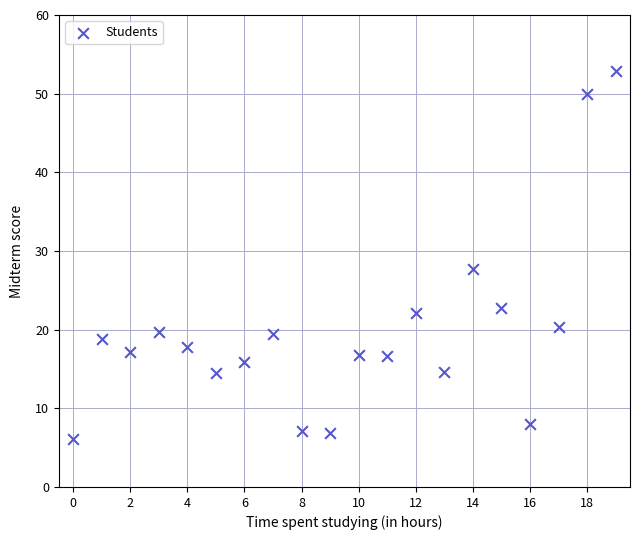

What Y value in the scatter plot is closest to 29?

27.7